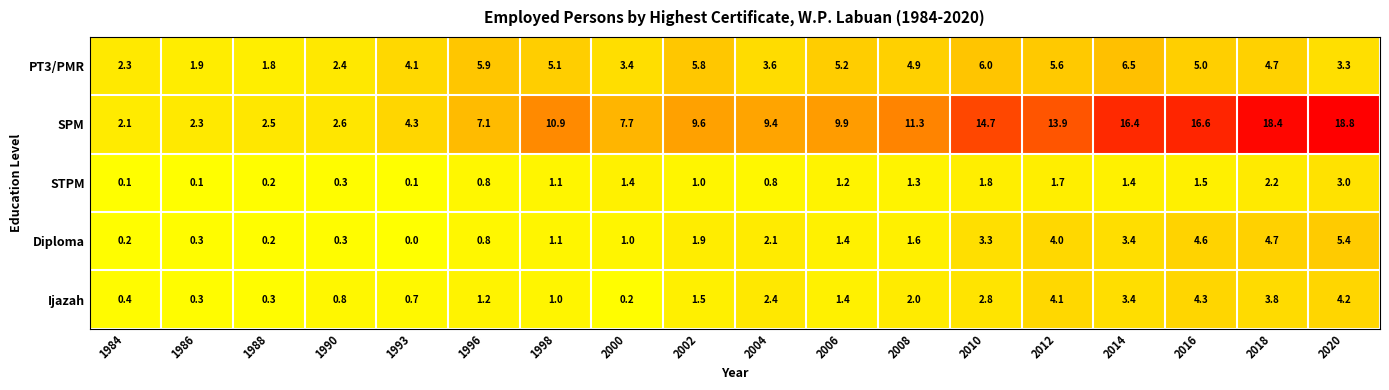

What is the minimum value for SPM?

2.1